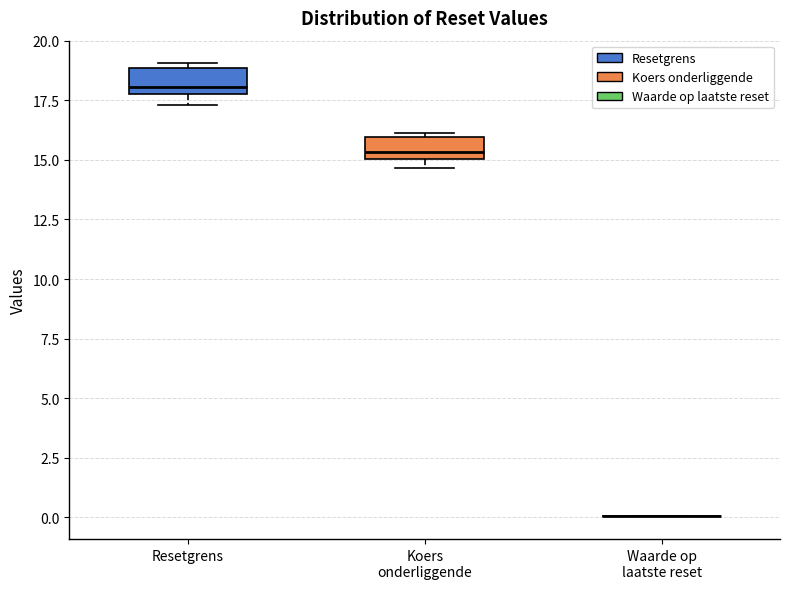

Where is the lower edge of the box for Resetgrens on the y-axis? The values are not printed on the chart, so give them approximately, as read against the axis.

18.0